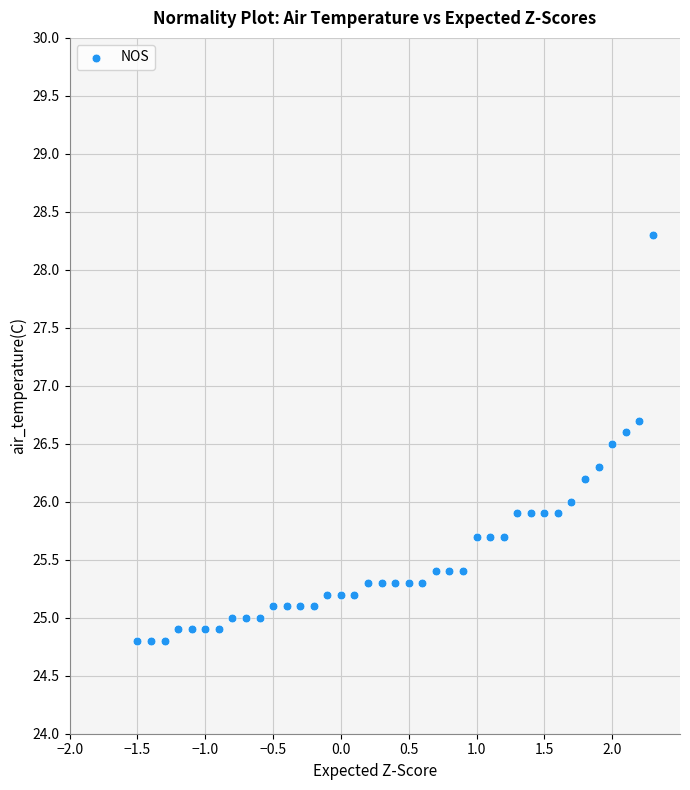

What is the range of X values (max minus min)?

3.8